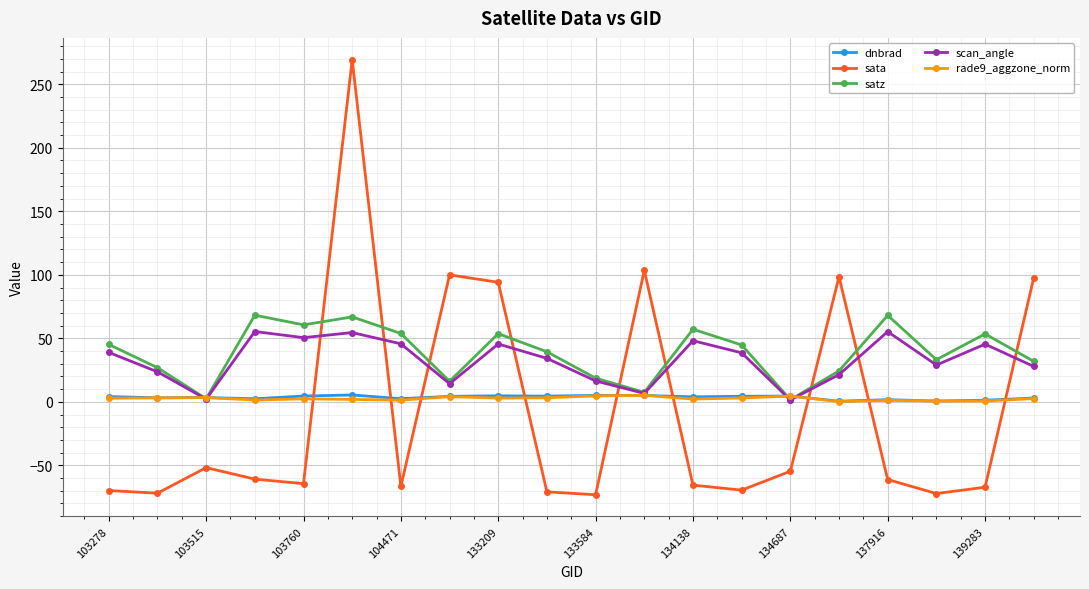

How many interior local peaks does the sata series have?

5